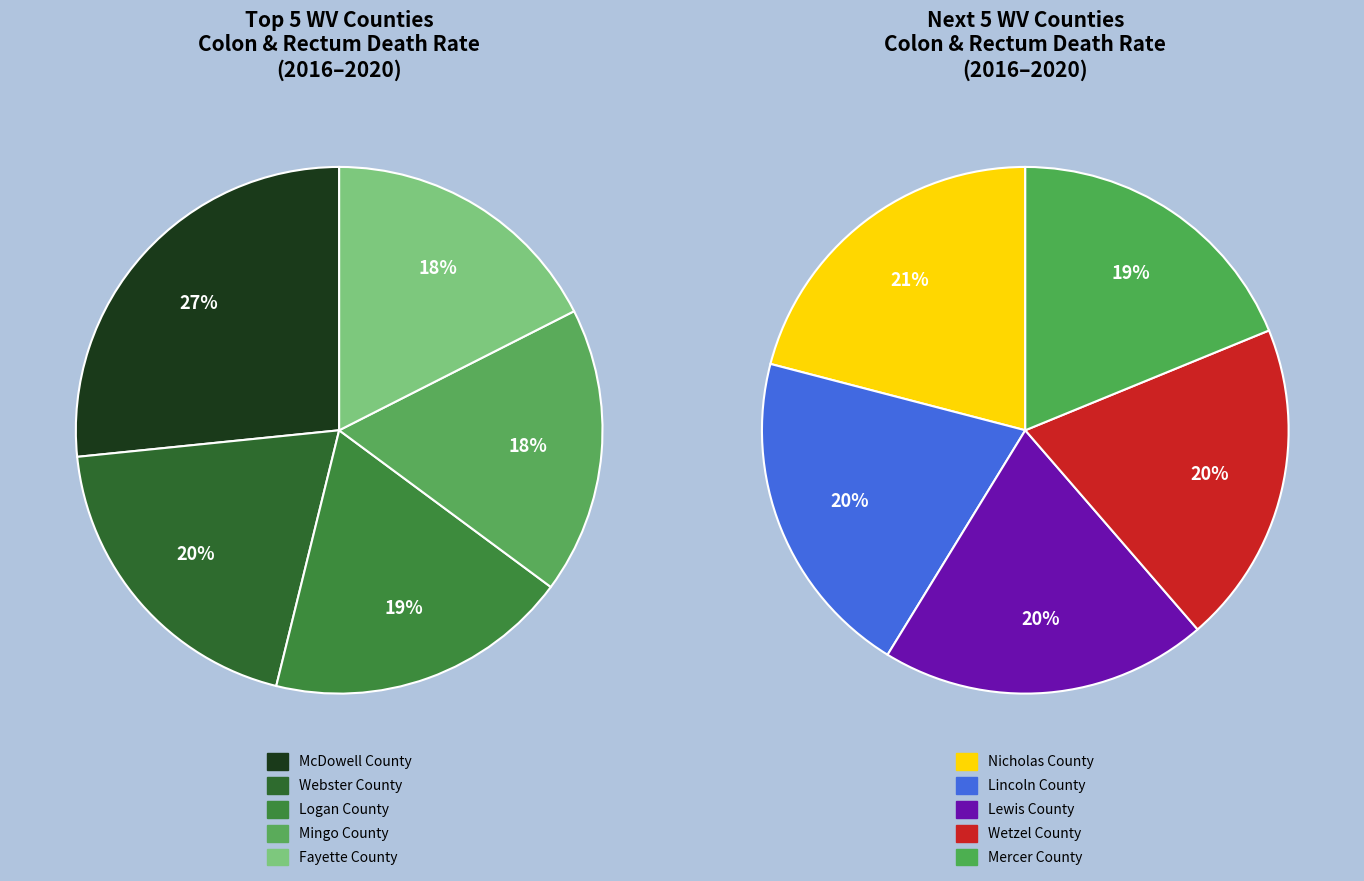

True or false: Mercer County accounts for 23% of the total.

False